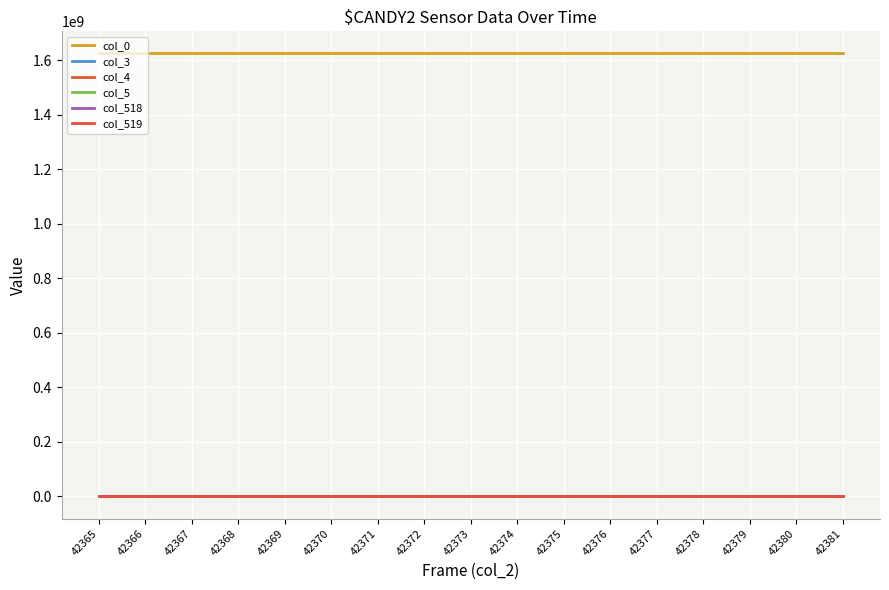

At which category is the sum across all series the highest?

42379